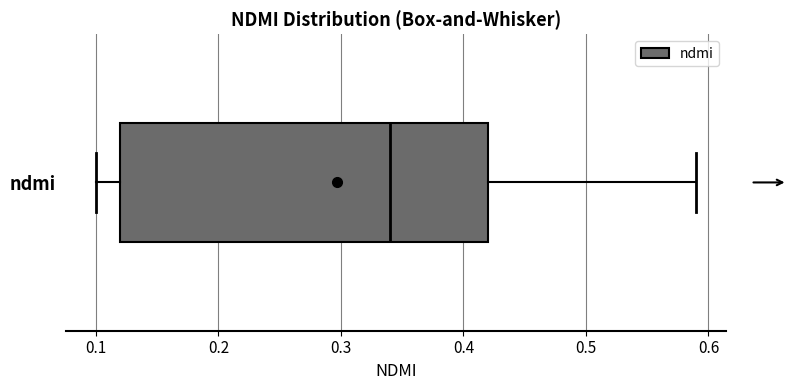

Transcribe this box plot: give where the median line is, the range the box spans, and where the two whiskers end, as read against the x-axis. The values are not printed on the chart, so give them approximately, as read against the axis.

median 0.34, box 0.12 to 0.42, whiskers 0.10 to 0.59